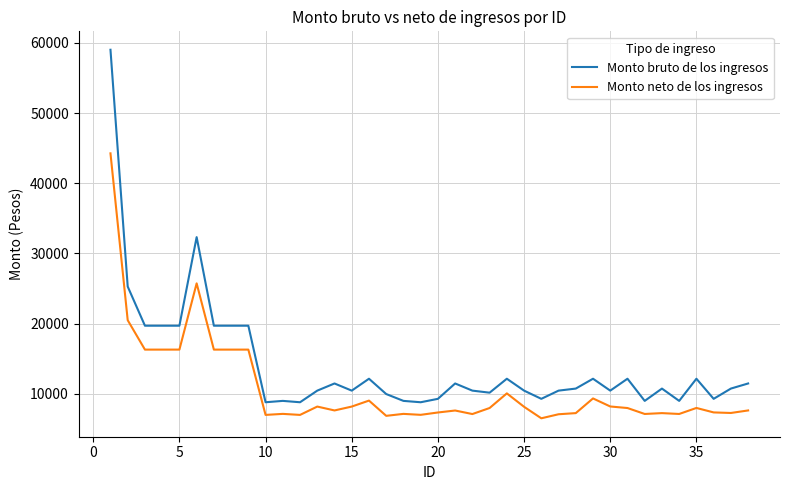

Which series has the largest total across all categories?

Monto bruto de los ingresos